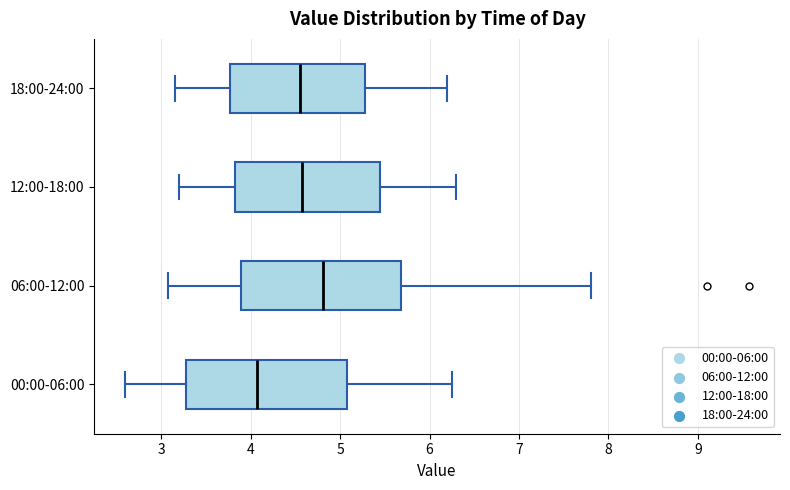

Where does the left whisker of the box for 06:00-12:00 end on the x-axis? The values are not printed on the chart, so give them approximately, as read against the axis.

3.1